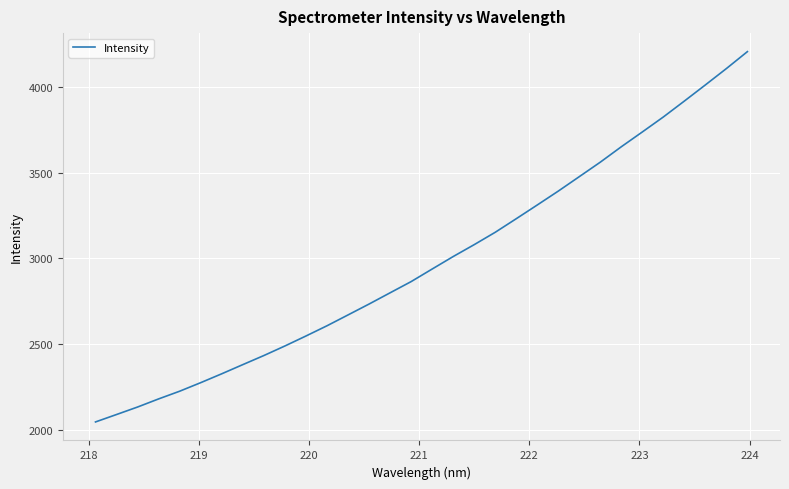

What is the greatest value displayed?

4206.2